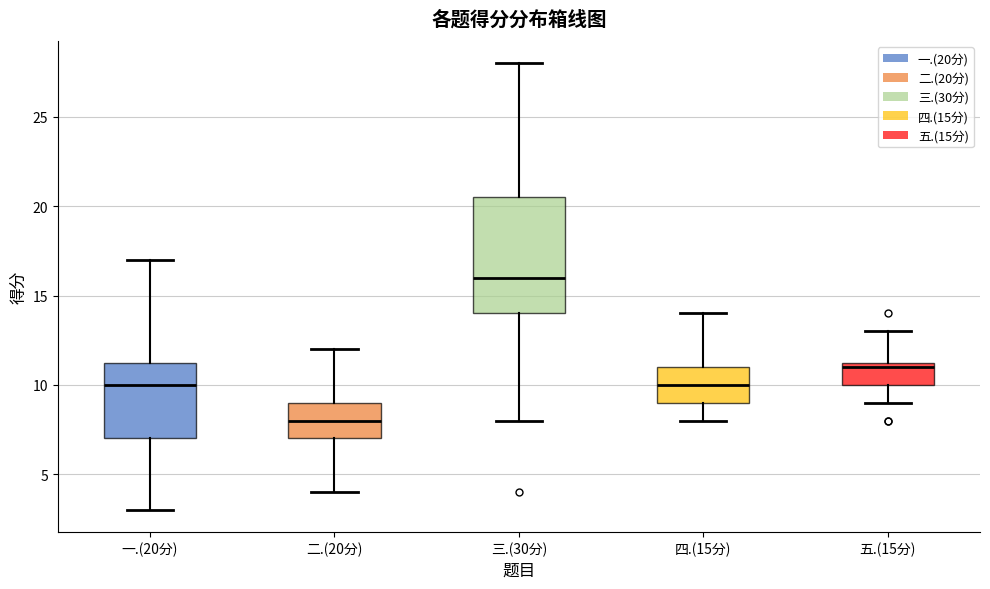

Reading left to right, read every box against the y-axis: the position of its median line, the range the box covers, and the ends of its whiskers. The values are not printed on the chart, so give them approximately, as read against the axis.

一.(20分): median 10.0, box 7.0 to 11.5, whiskers 3.0 to 17.0
二.(20分): median 8.0, box 7.0 to 9.0, whiskers 4.0 to 12.0
三.(30分): median 16.0, box 14.0 to 20.5, whiskers 8.0 to 28.0
四.(15分): median 10.0, box 9.0 to 11.0, whiskers 8.0 to 14.0
五.(15分): median 11.0, box 10.0 to 11.5, whiskers 9.0 to 13.0